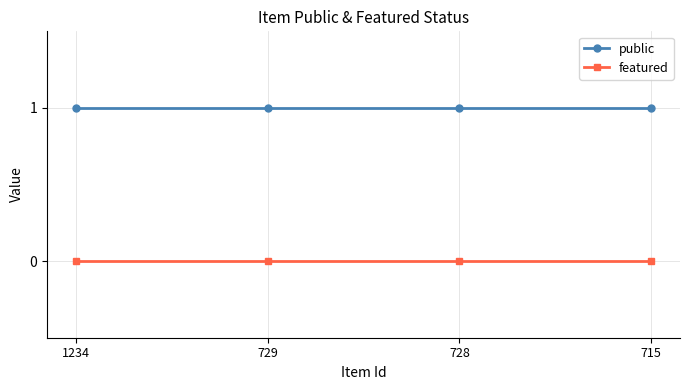

True or false: public and featured cross at least once.

False